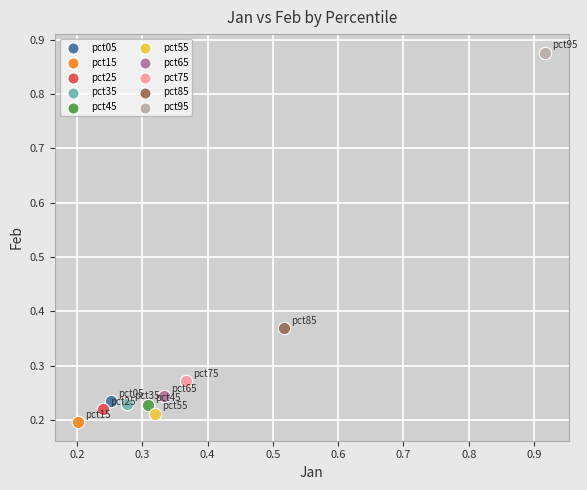

What are all the series names shown in the legend?

pct05, pct15, pct25, pct35, pct45, pct55, pct65, pct75, pct85, pct95